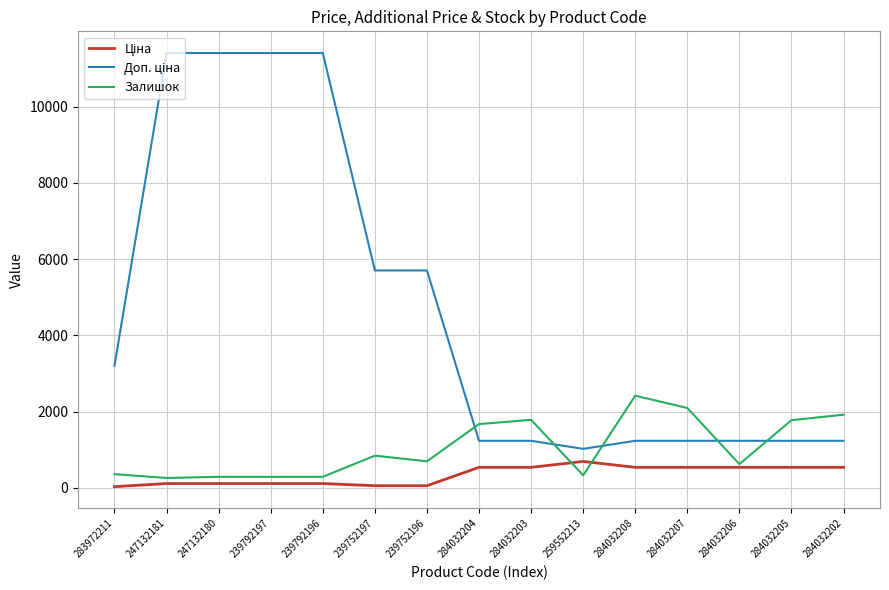

The Залишок series shows 2096.0 at 284032207. True or false?

True